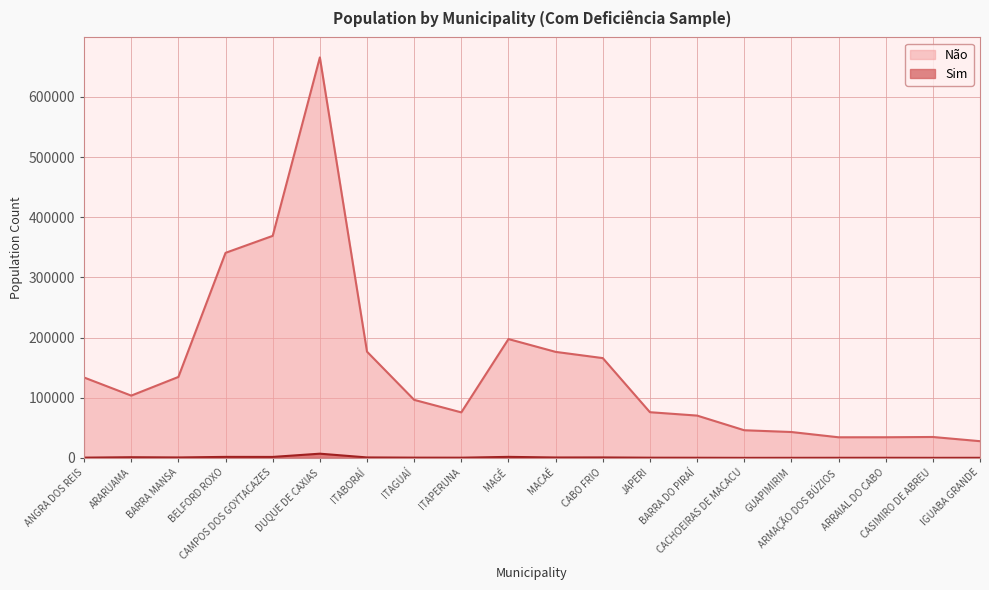

What is the difference between the maximum and second lowest values in the Sim series?

6919